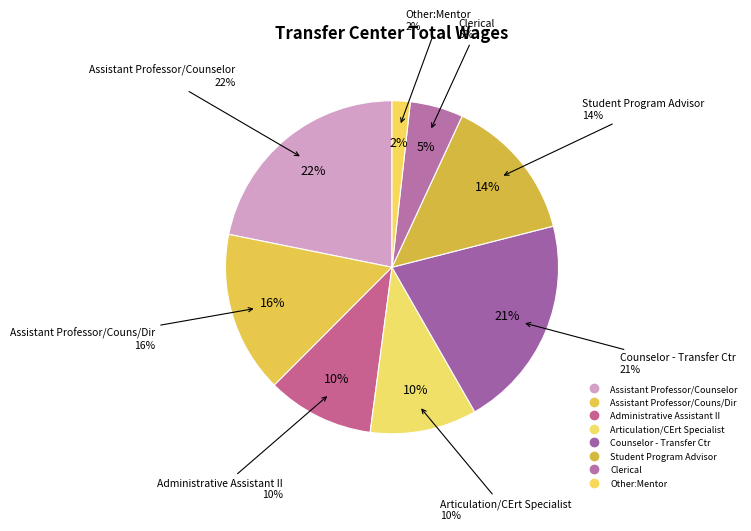

The Articulation/CErt Specialist slice represents 10% of the pie. True or false?

True